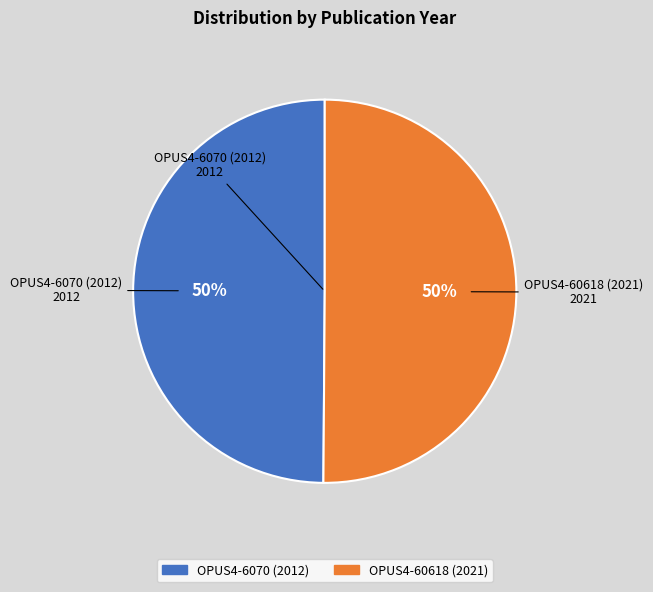

What is the ratio of the value at OPUS4-6070 (2012) to the value at OPUS4-60618 (2021)?

1.0